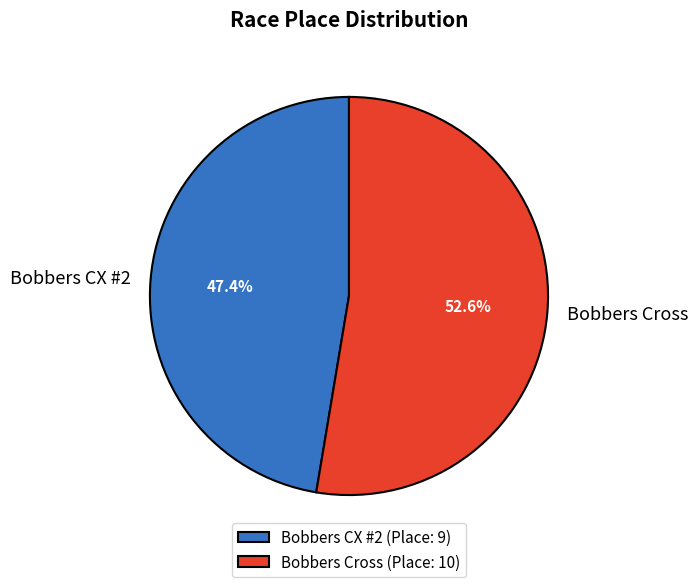

How many segments does this pie chart have?

2